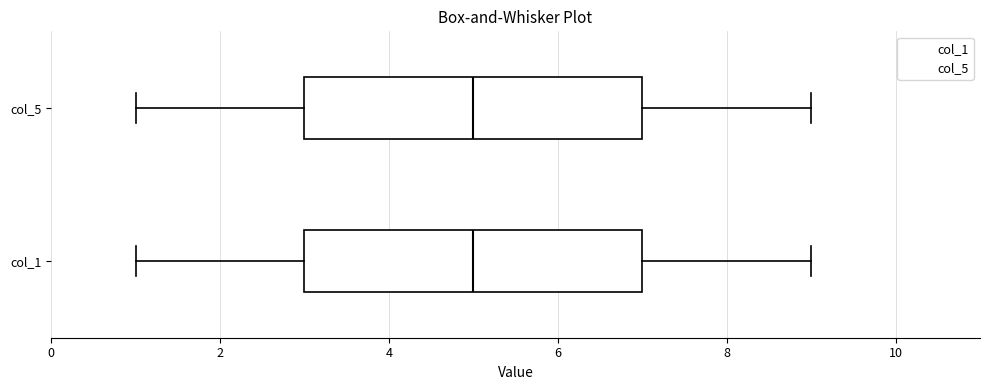

Reading bottom to top, transcribe this box plot: for each box, give where its median line is, the range the box spans, and where its two whiskers end, as read against the x-axis. The values are not printed on the chart, so give them approximately, as read against the axis.

col_1: median 5, box 3 to 7, whiskers 1 to 9
col_5: median 5, box 3 to 7, whiskers 1 to 9